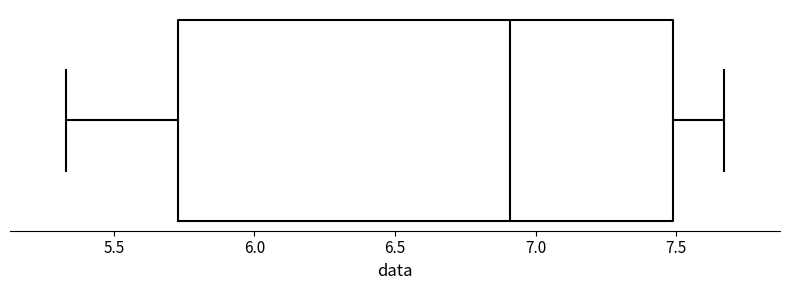

Transcribe this box plot: give where the median line is, the range the box spans, and where the two whiskers end, as read against the x-axis. The values are not printed on the chart, so give them approximately, as read against the axis.

median 6.90, box 5.75 to 7.50, whiskers 5.35 to 7.65